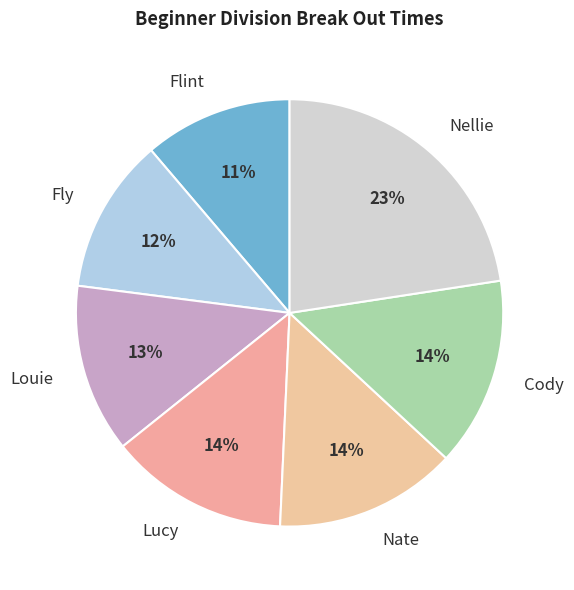

Is it true that Cody is 1% of the pie?

False